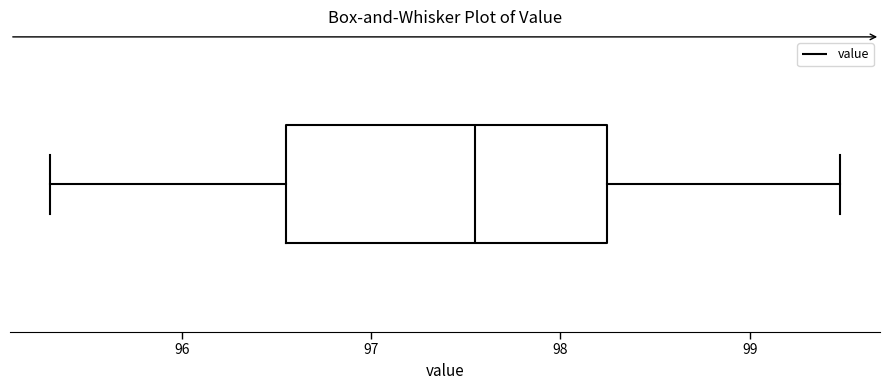

Where is the right edge of the box on the x-axis? The values are not printed on the chart, so give them approximately, as read against the axis.

98.2